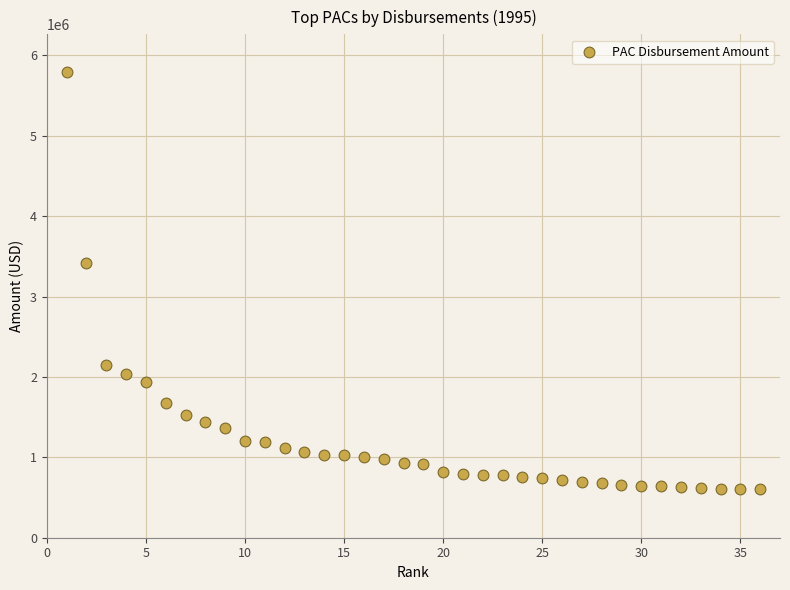

What Y value in the scatter plot is closest to 3200527?

3418743